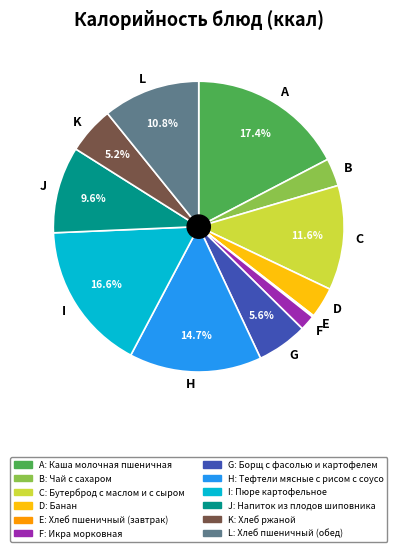

Which slice is the largest?

A